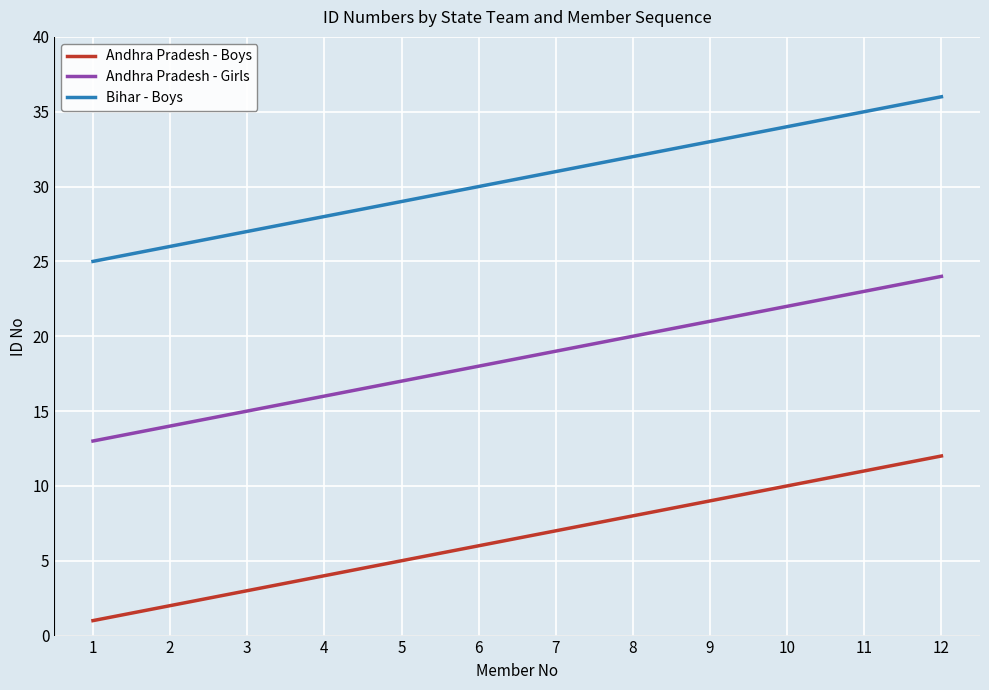

Rank the categories by Andhra Pradesh - Girls value from highest to lowest.

12, 11, 10, 9, 8, 7, 6, 5, 4, 3, 2, 1